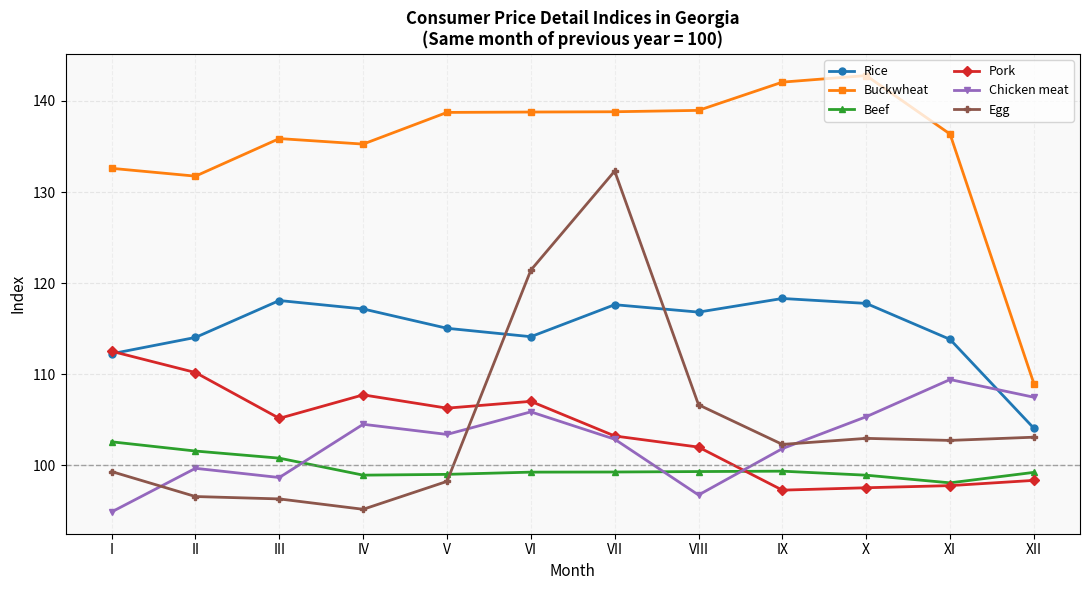

What is the value of the Pork point at the 6th from the left?

107.0